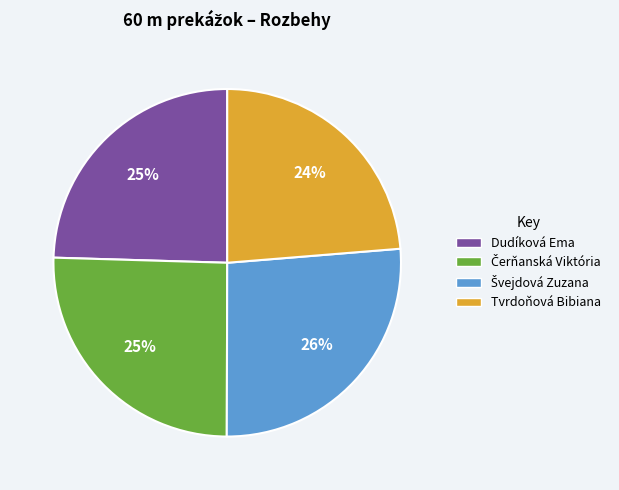

To the nearest percent, what is the difference between the Tvrdoňová Bibiana and Dudíková Ema slice percentages?

1%